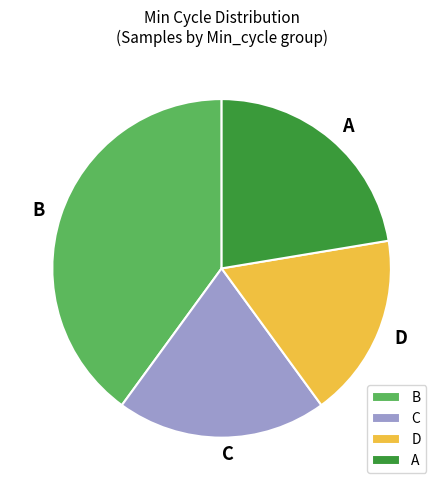

Is it true that C is 20% of the pie?

True